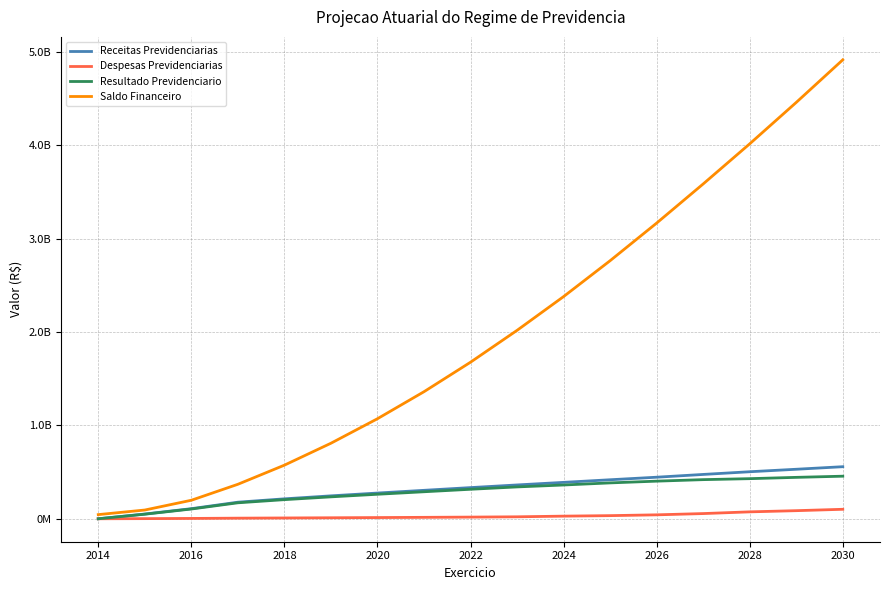

Does the chart display data point markers on the line(s)?

No